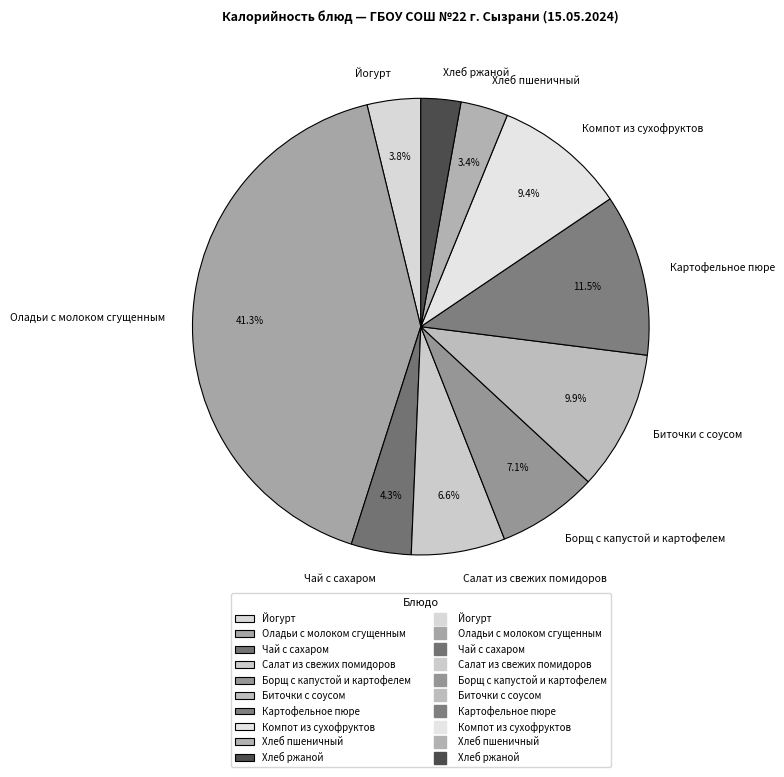

How much of the chart is everything except Салат из свежих помидоров?

93.4%